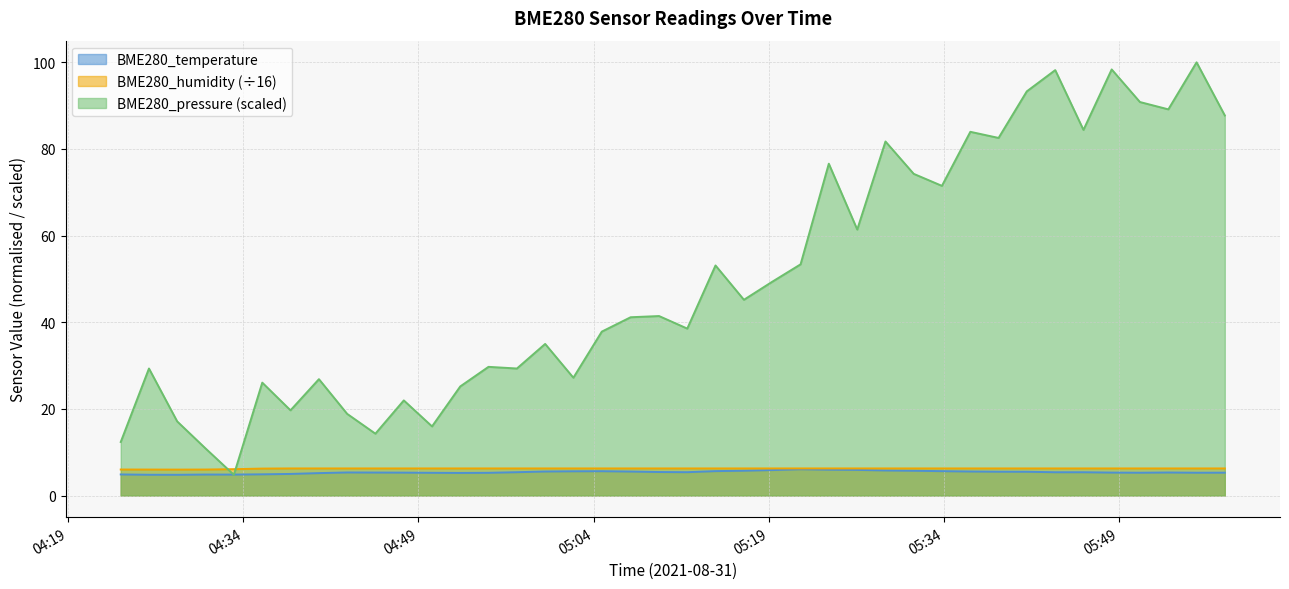

How many series are shown in this chart?

3